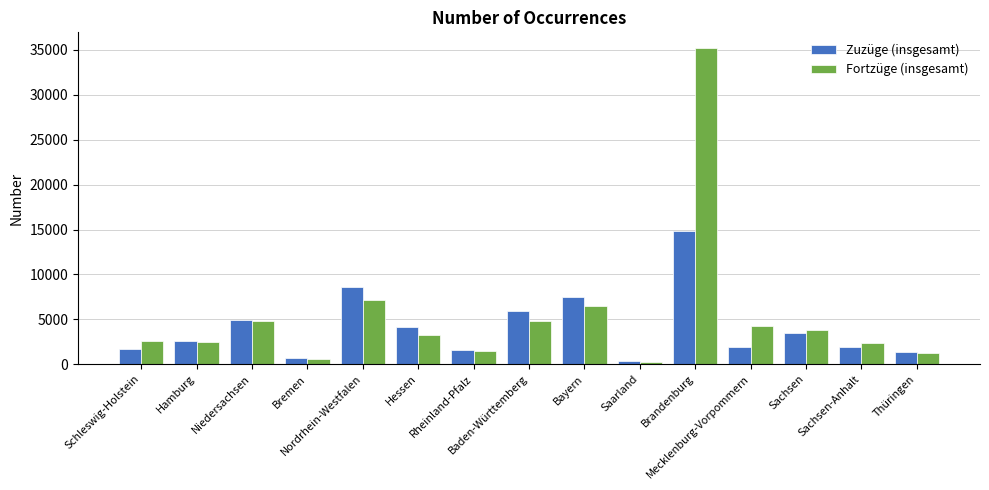

Which series has the largest range (max minus min)?

Fortzüge (insgesamt)